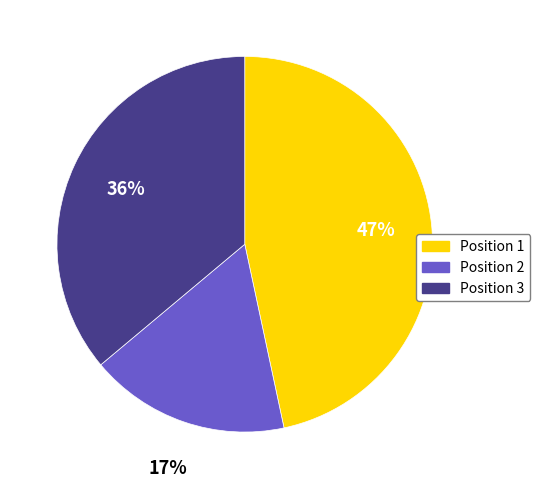

To the nearest percent, what is the average slice percentage?

33%